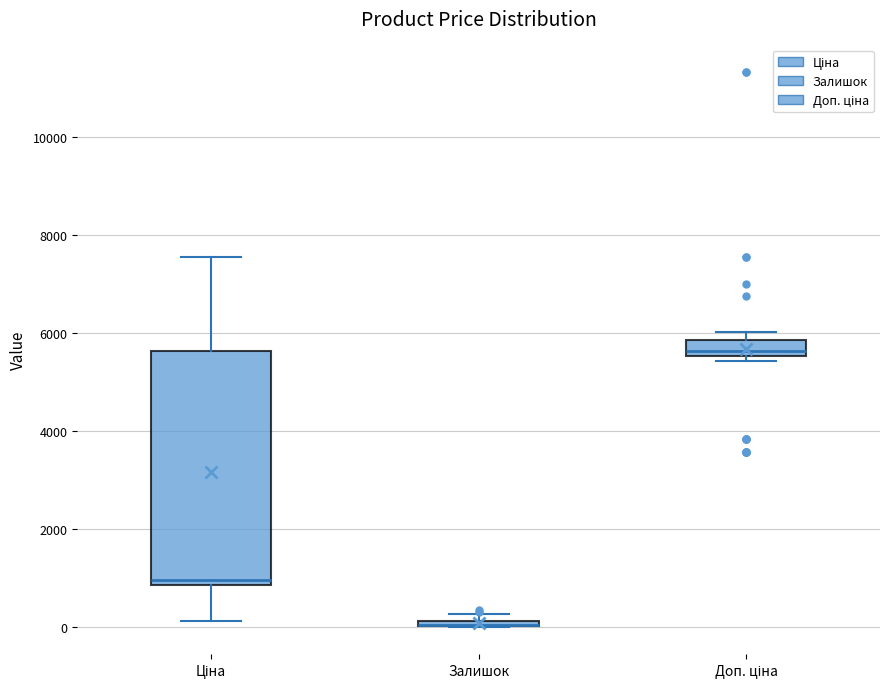

Which box is the tallest, from its lower edge to its upper edge?

Ціна